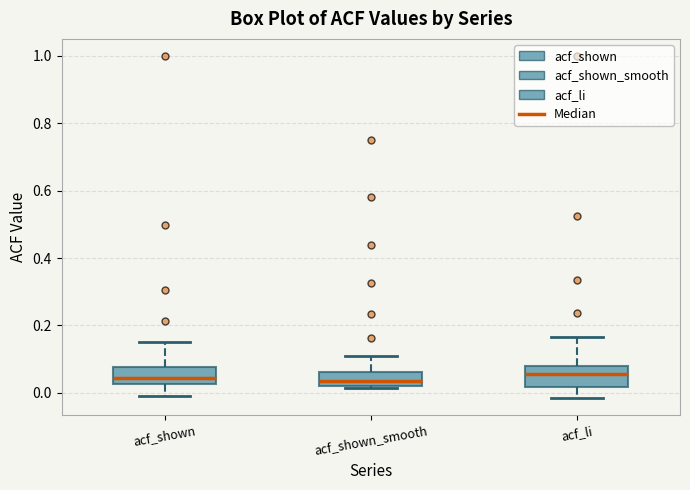

Reading left to right, transcribe this box plot: for each box, give where its median line is, the range the box spans, and where its two whiskers end, as read against the y-axis. The values are not printed on the chart, so give them approximately, as read against the axis.

acf_shown: median 0.04, box 0.02 to 0.08, whiskers 0.00 to 0.16
acf_shown_smooth: median 0.04, box 0.02 to 0.06, whiskers 0.02 (just below the box's lower edge) to 0.12
acf_li: median 0.06, box 0.02 to 0.08, whiskers -0.02 to 0.16